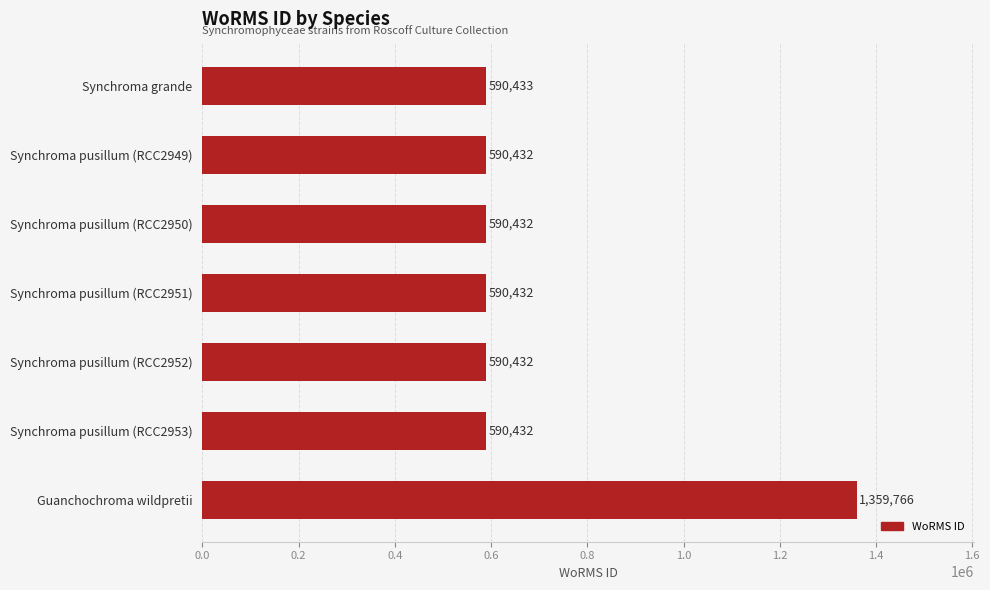

Reading bottom to top, transcribe all the data shown in this chart.

Guanchochroma wildpretii=1359766	Synchroma pusillum (RCC2953)=590432	Synchroma pusillum (RCC2952)=590432	Synchroma pusillum (RCC2951)=590432	Synchroma pusillum (RCC2950)=590432	Synchroma pusillum (RCC2949)=590432	Synchroma grande=590433